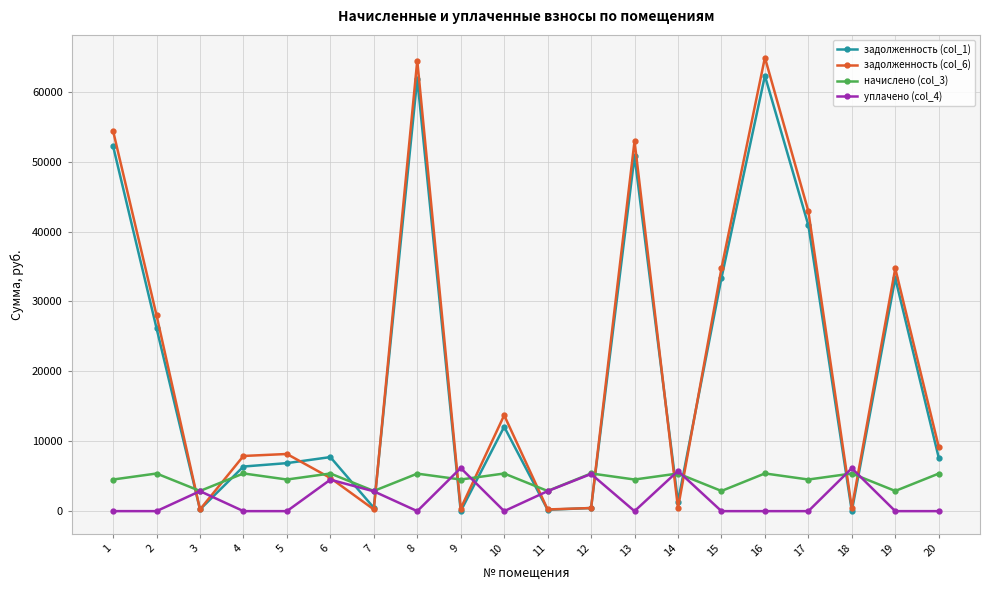

What is the sum of all начислено (col_3) values?

90900.6